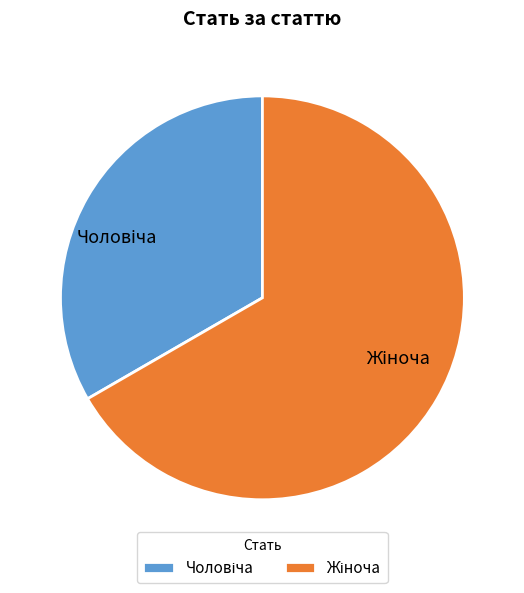

Is there any slice that represents more than half of the pie?

Yes